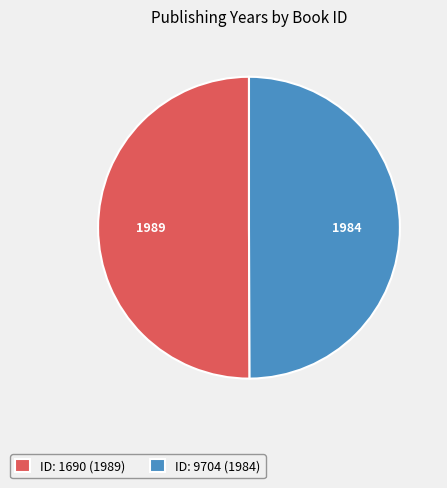

Combined, do ID: 1690 (1989) and ID: 9704 (1984) account for over 50%?

Yes